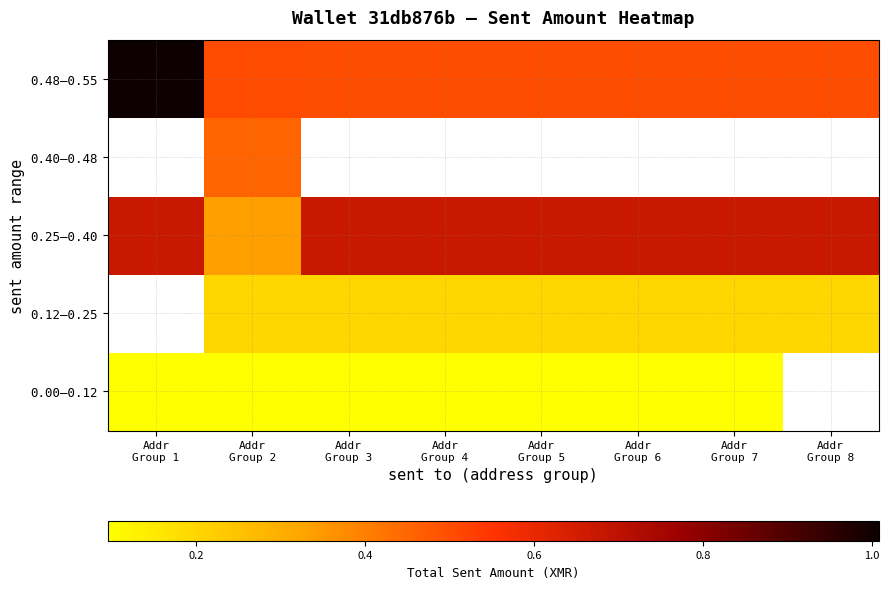

Which category has the lowest value across all series?

Addr
Group 1